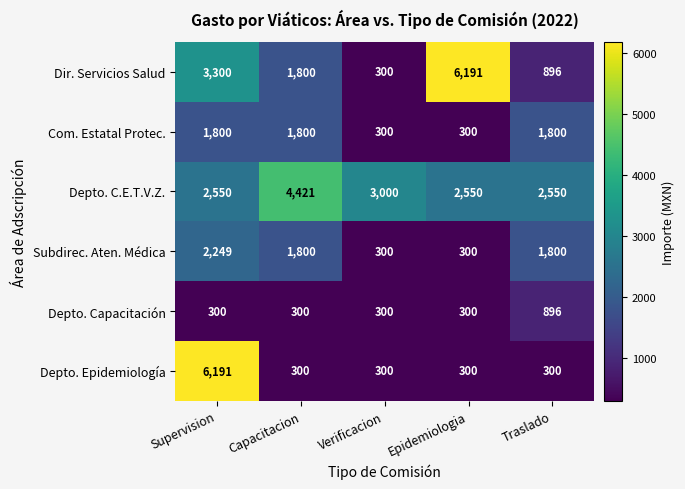

Reading left to right, transcribe all the data shown in this chart.

Dir. Servicios Salud: 3300	1800	300	6191	896
Com. Estatal Protec.: 1800	1800	300	300	1800
Depto. C.E.T.V.Z.: 2550	4421	3000	2550	2550
Subdirec. Aten. Médica: 2249	1800	300	300	1800
Depto. Capacitación: 300	300	300	300	896
Depto. Epidemiología: 6191	300	300	300	300